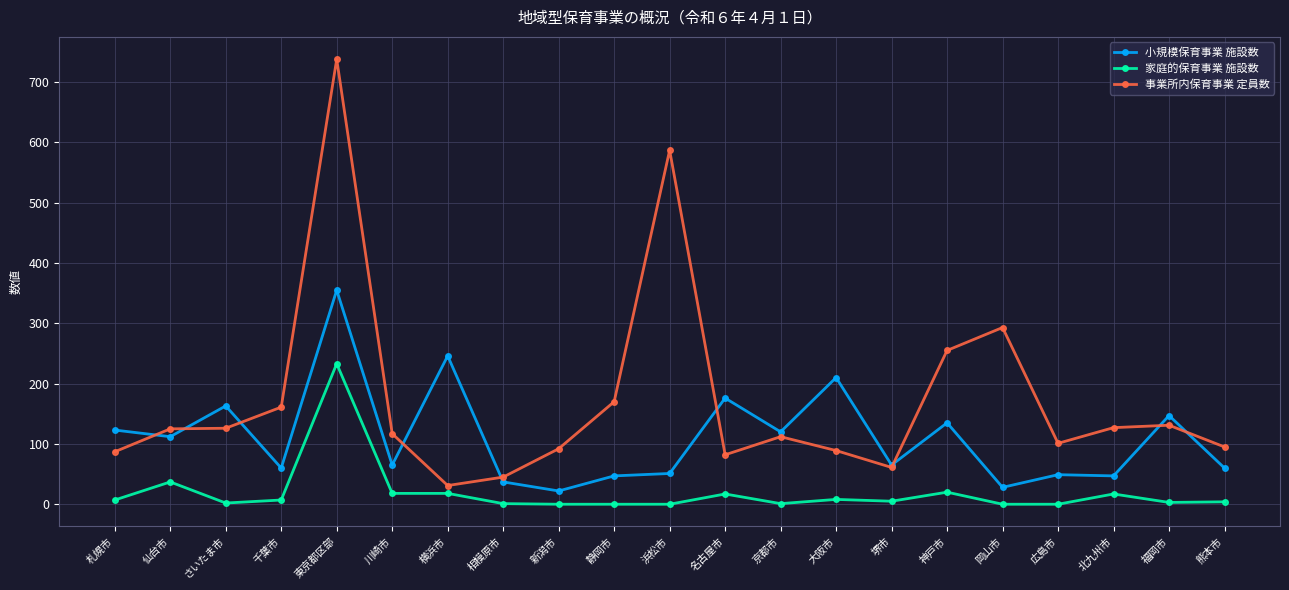

What is the difference between the maximum and minimum values in the 事業所内保育事業 定員数 series?

707